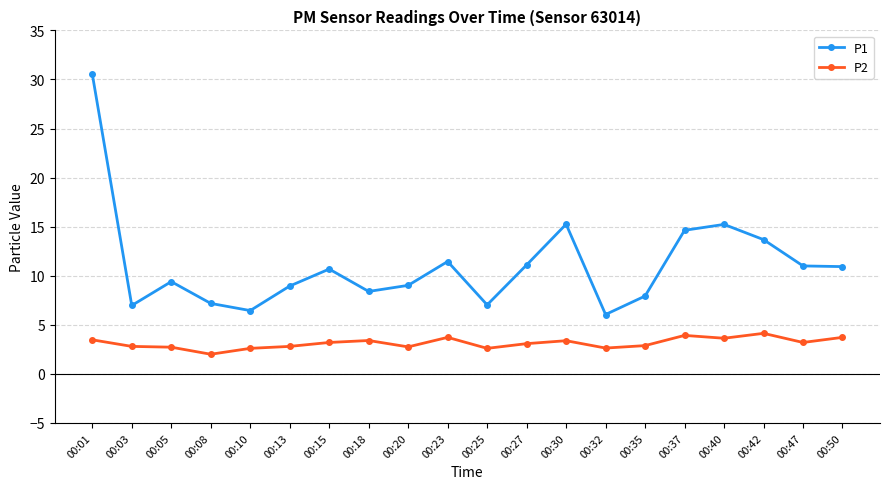

Where does the P1 series first go above 10?

00:01